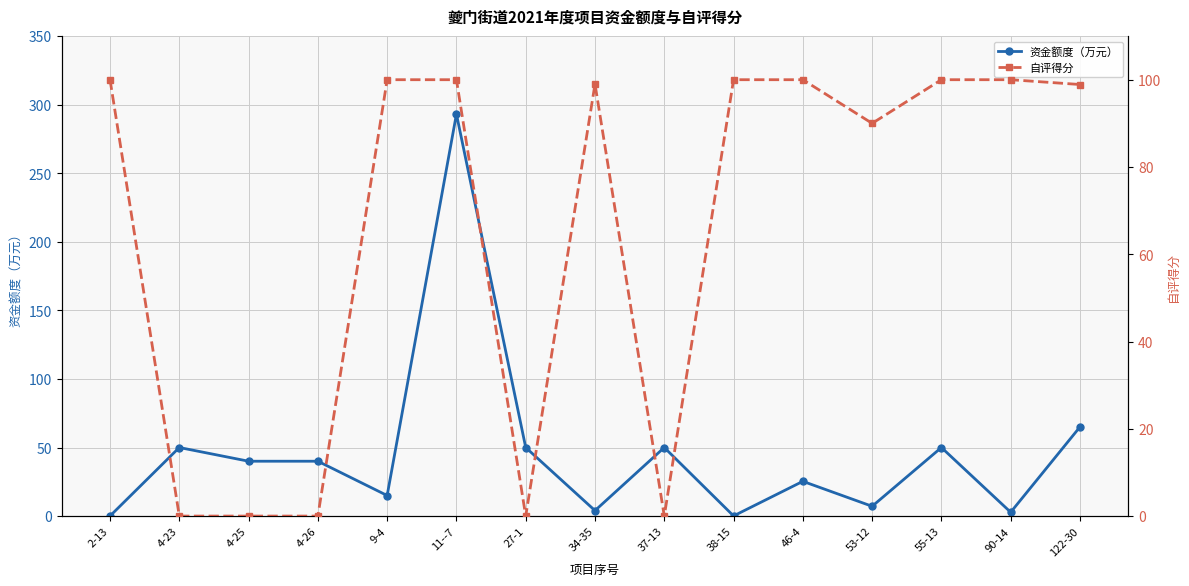

At which label is 自评得分 closest to 50?

53-12